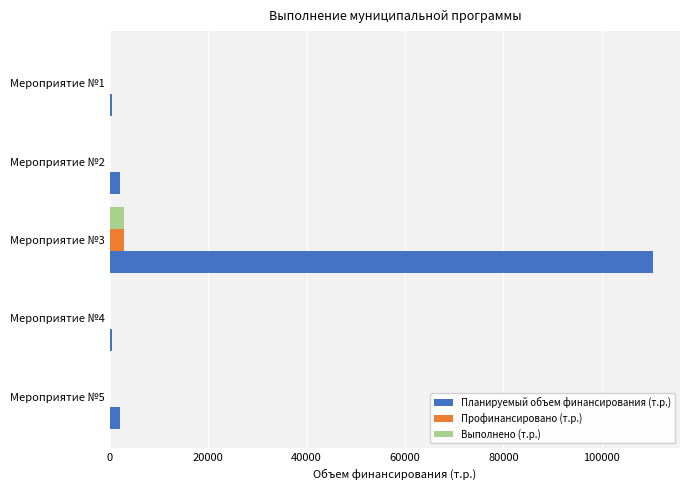

Which series has the largest total across all categories?

Планируемый объем финансирования (т.р.)